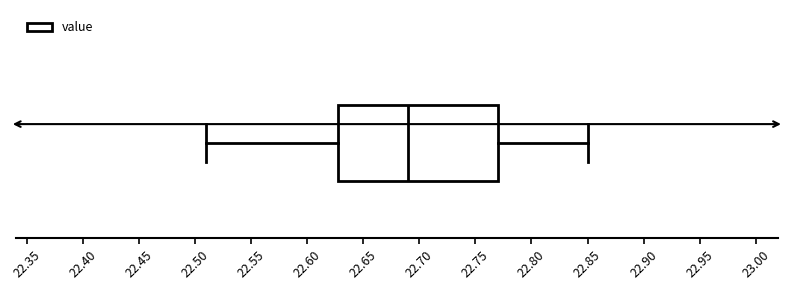

Transcribe this box plot: give where the median line is, the range the box spans, and where the two whiskers end, as read against the x-axis. The values are not printed on the chart, so give them approximately, as read against the axis.

median 22.69, box 22.63 to 22.77, whiskers 22.51 to 22.85